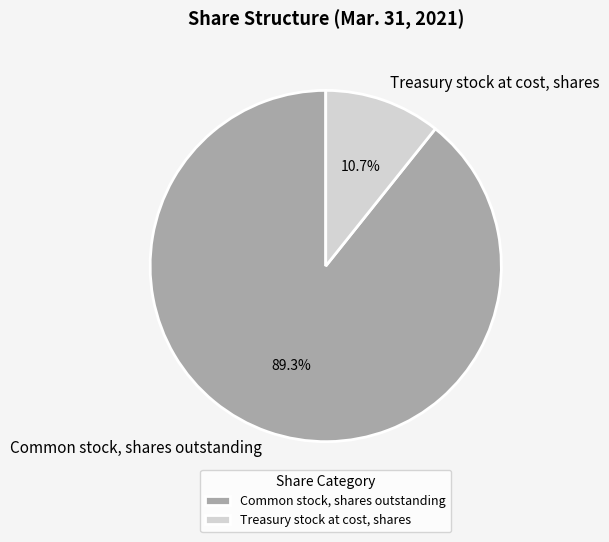

To the nearest percent, what percentage of the pie is Common stock, shares outstanding?

89%